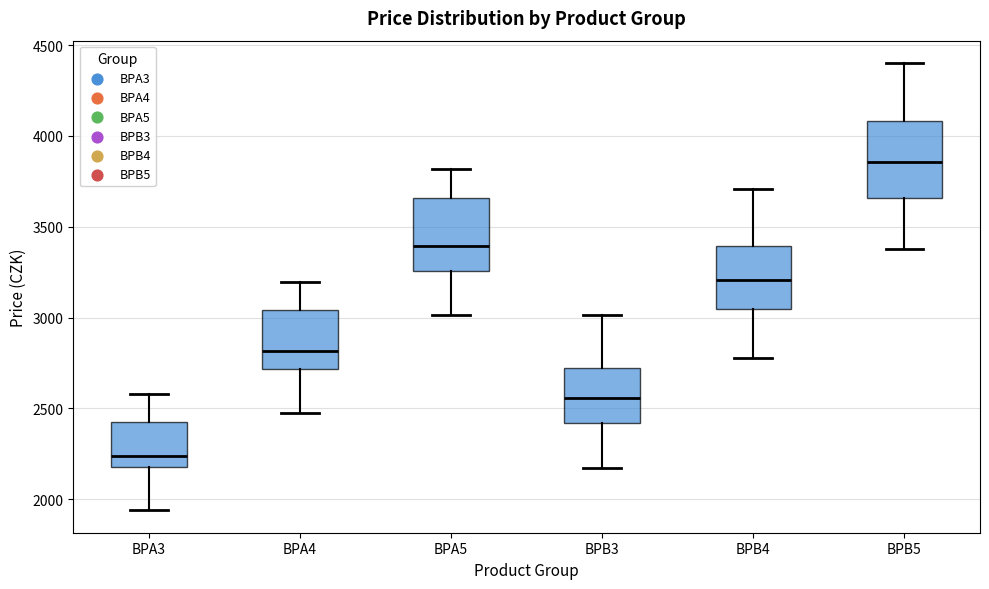

Reading left to right, read every box against the y-axis: the position of its median line, the range the box covers, and the ends of its whiskers. The values are not printed on the chart, so give them approximately, as read against the axis.

BPA3: median 2250, box 2200 to 2400, whiskers 1950 to 2600
BPA4: median 2800, box 2700 to 3050, whiskers 2500 to 3200
BPA5: median 3400, box 3250 to 3650, whiskers 3000 to 3800
BPB3: median 2550, box 2400 to 2700, whiskers 2150 to 3000
BPB4: median 3200, box 3050 to 3400, whiskers 2800 to 3700
BPB5: median 3850, box 3650 to 4100, whiskers 3400 to 4400